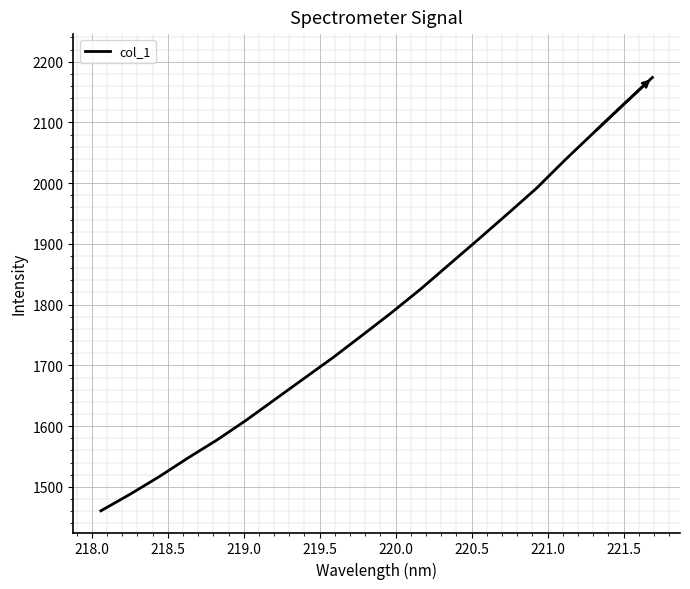

What is the difference between the maximum and second lowest values?

686.4